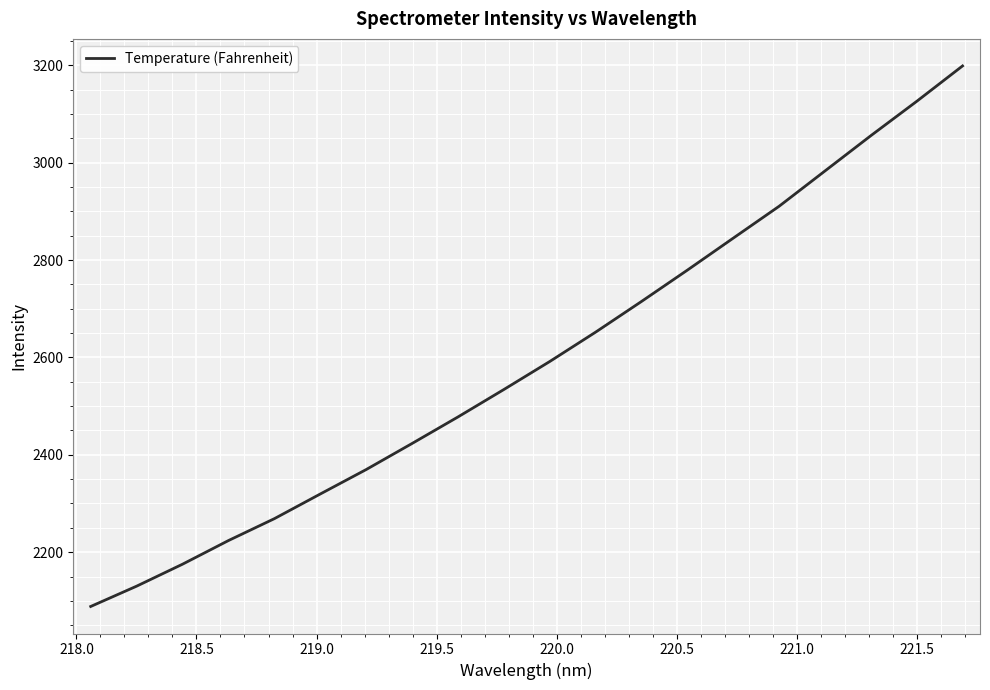

What is the maximum value shown in the chart?

3198.8